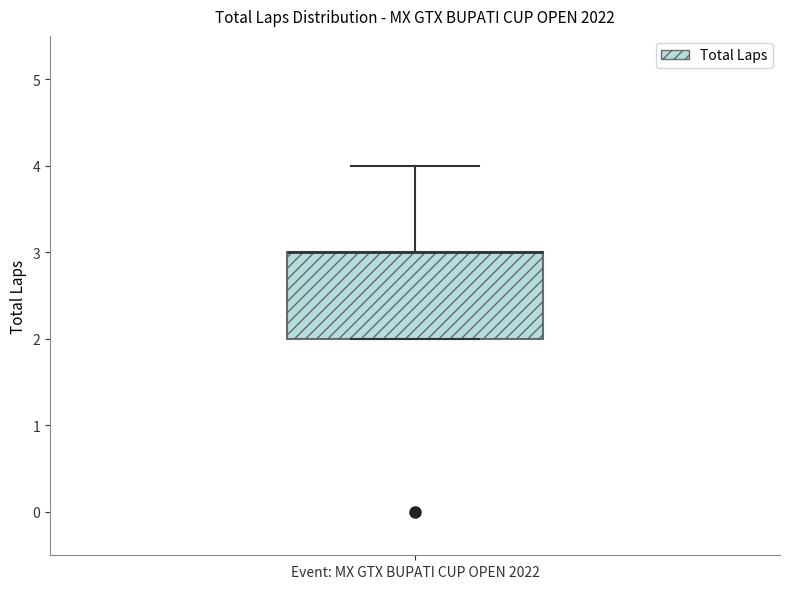

Read this box plot against the y-axis: the position of the median line, the range covered by the box, and the ends of both whiskers. The values are not printed on the chart, so give them approximately, as read against the axis.

median 3 (drawn on the box's upper edge), box 2 to 3, whiskers 2 to 4